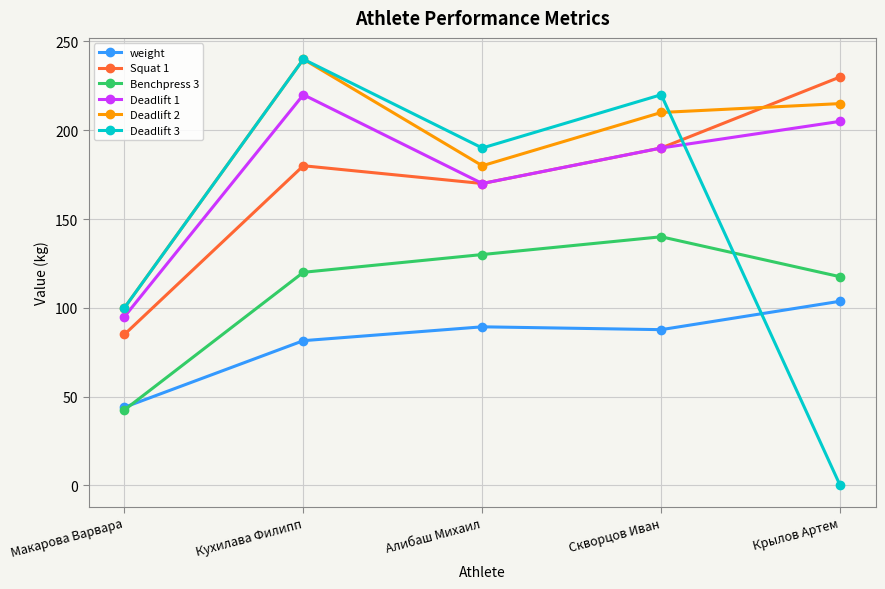

Is this an area chart (filled region under the line)?

No